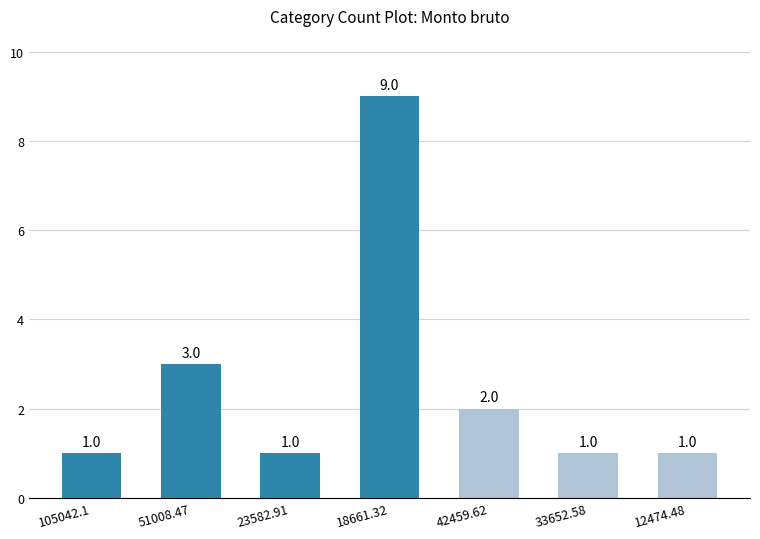

What is the sum of the values at 42459.62 and 18661.32?

11